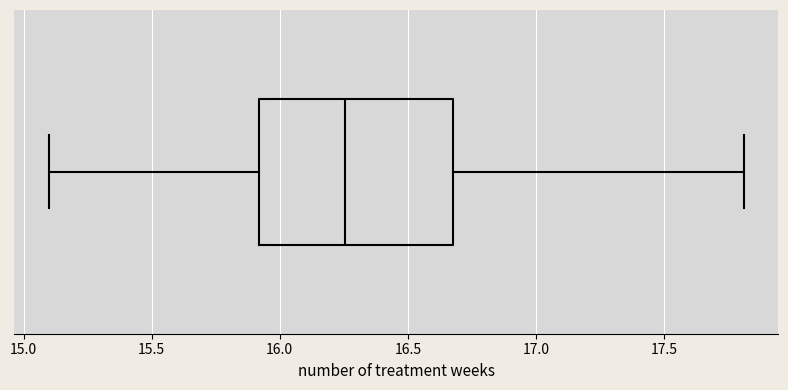

Read this box plot against the x-axis: the position of the median line, the range covered by the box, and the ends of both whiskers. The values are not printed on the chart, so give them approximately, as read against the axis.

median 16.25, box 15.90 to 16.70, whiskers 15.10 to 17.80